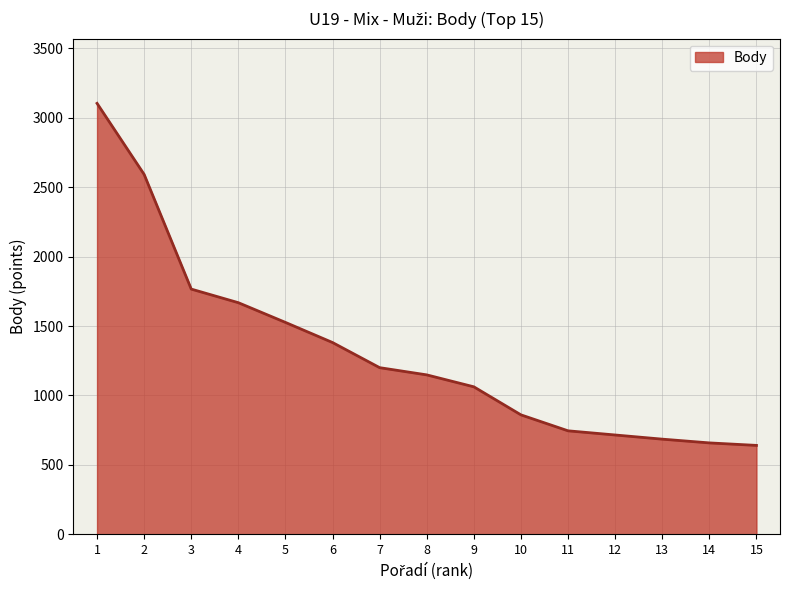

How many values are below 1148?

7